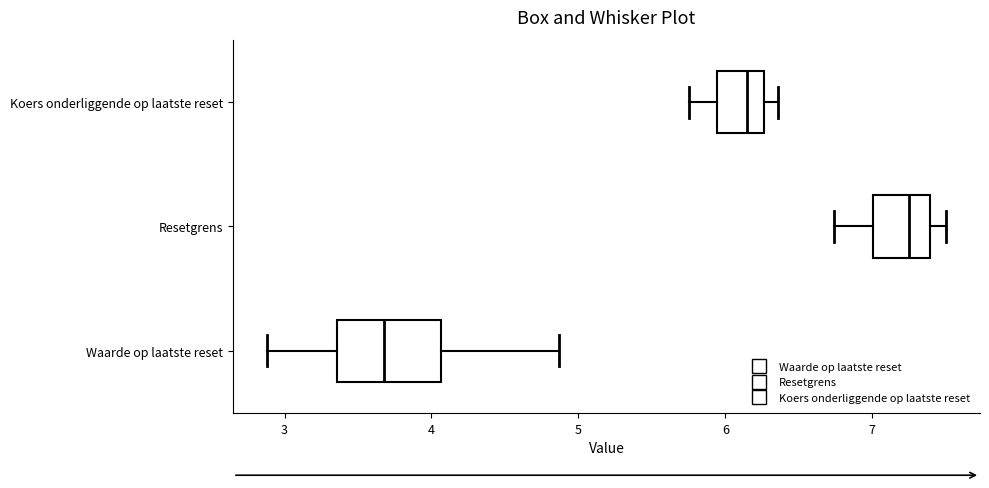

Comparing the boxes themselves (not the whiskers), which one is the widest?

Waarde op laatste reset